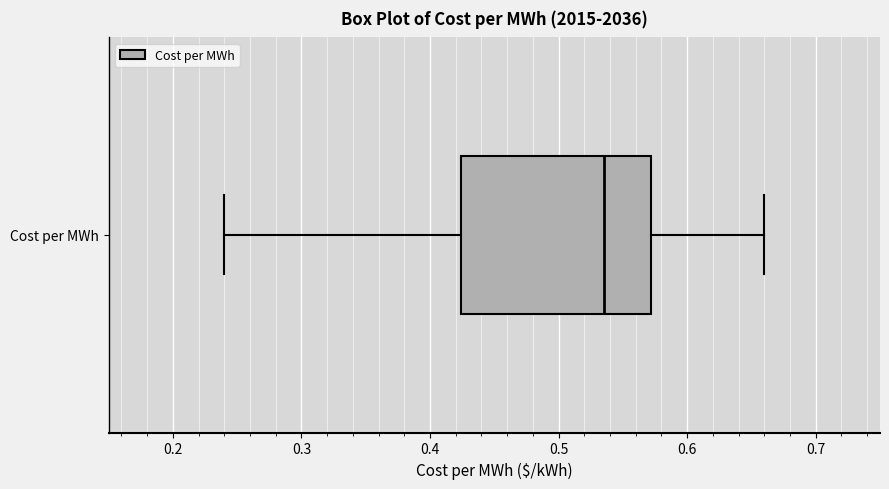

Transcribe this box plot: give where the median line is, the range the box spans, and where the two whiskers end, as read against the x-axis. The values are not printed on the chart, so give them approximately, as read against the axis.

median 0.54, box 0.42 to 0.57, whiskers 0.24 to 0.66